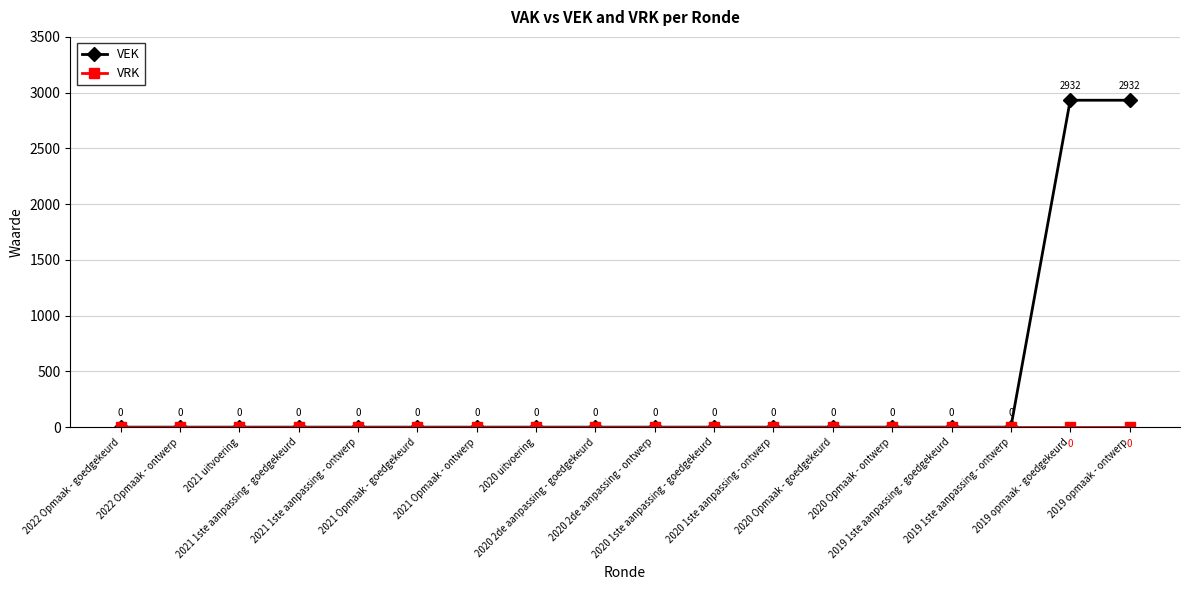

Which series has the largest total across all categories?

VEK